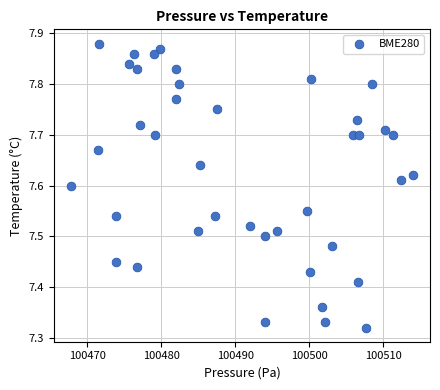

What is the range of Y values (max minus min)?

0.6